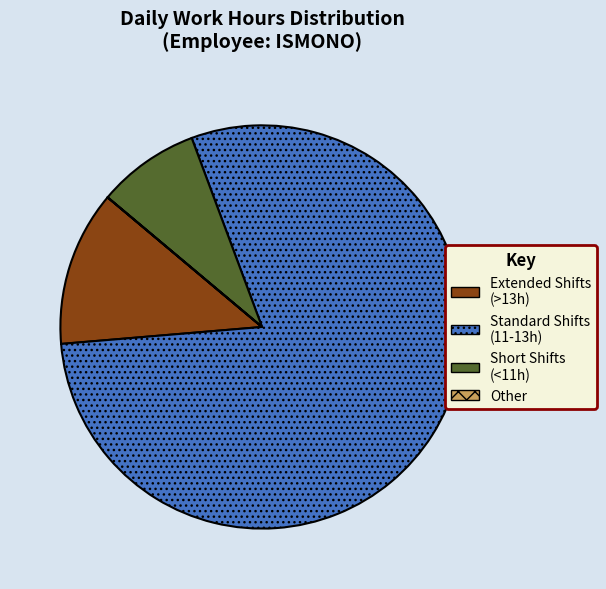

Is it true that Short Shifts (<11h) is 8% of the pie?

True